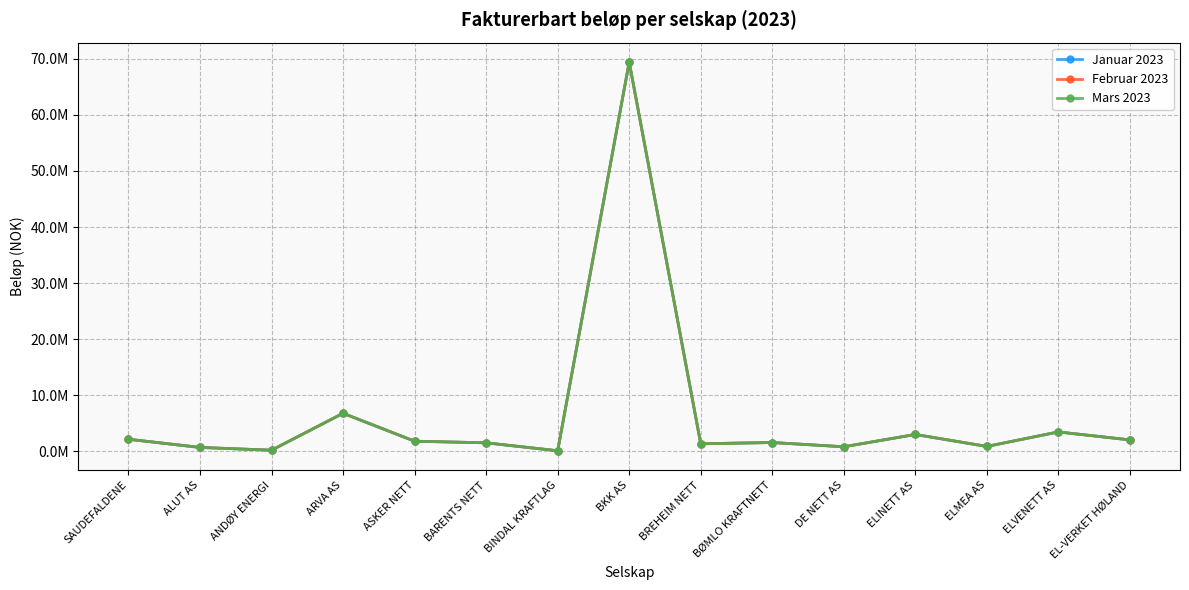

Does the chart display data point markers on the line(s)?

Yes